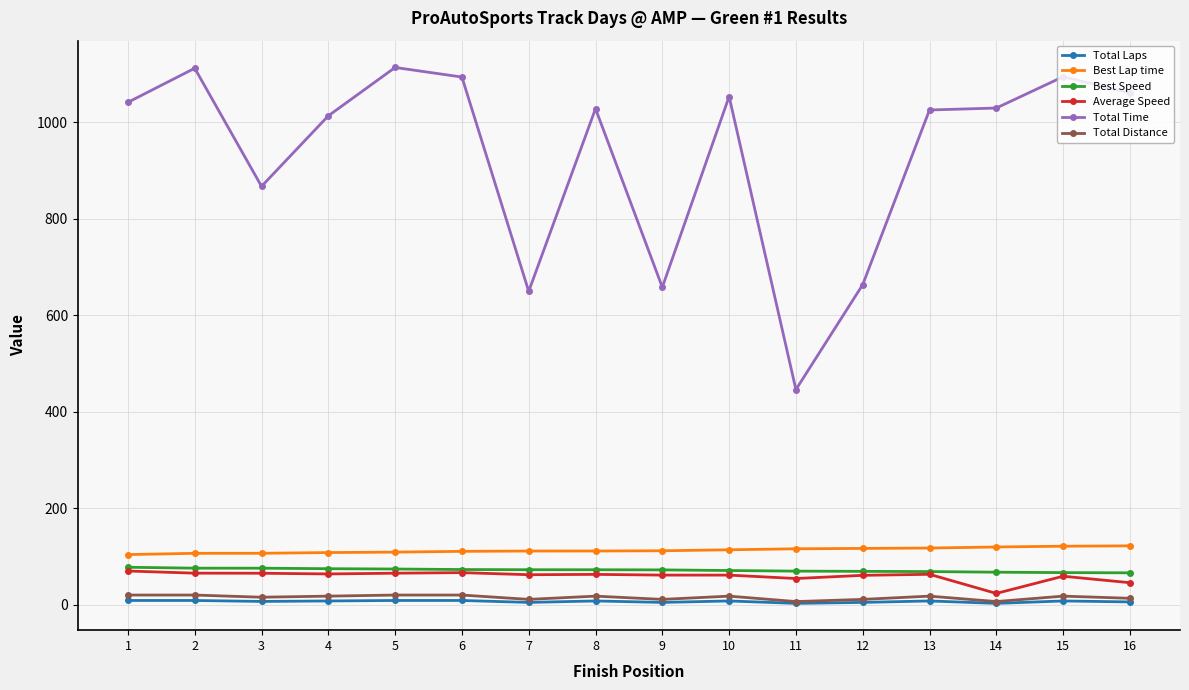

What are all the series names shown in the legend?

Total Laps, Best Lap time, Best Speed, Average Speed, Total Time, Total Distance